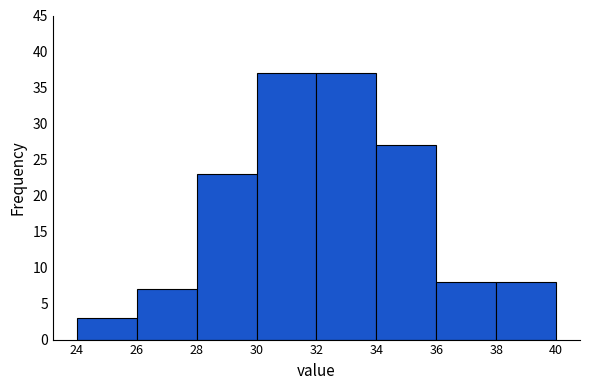

What is the height of the bar covering 26 to 28 on the x-axis? The values are not printed on the chart, so give them approximately, as read against the axis.

7